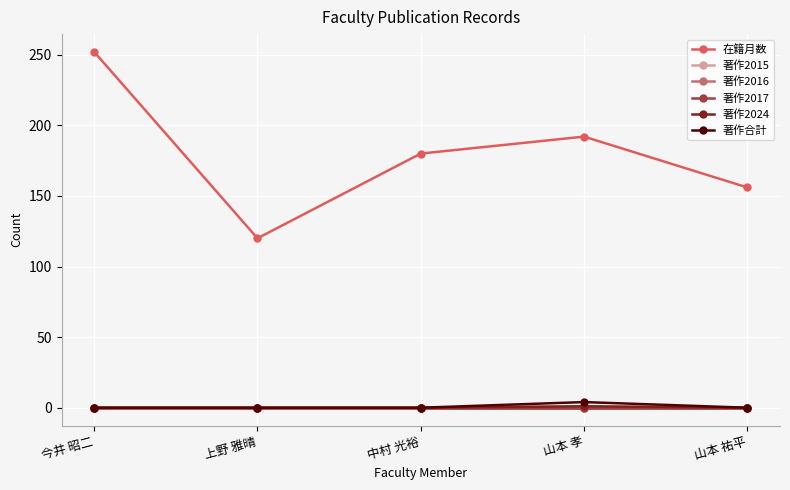

At which category does the chart reach its minimum across all series?

今井 昭二